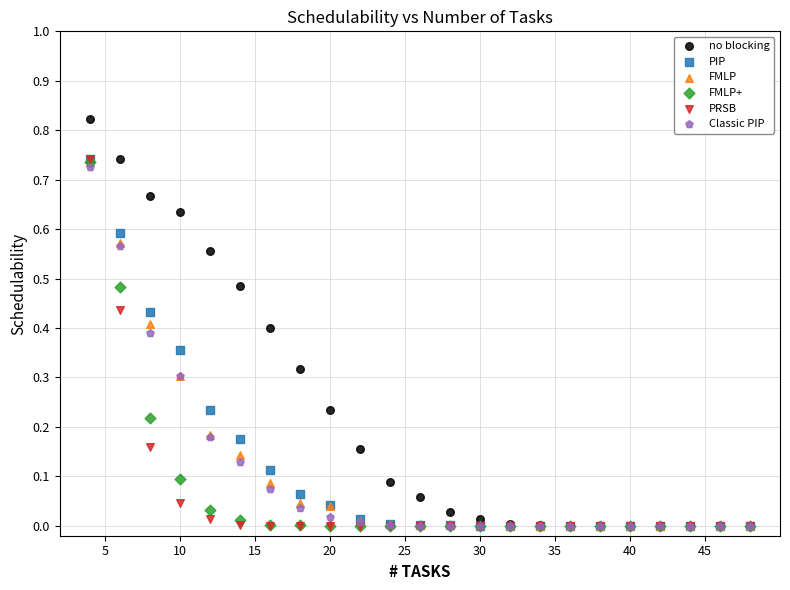

What are all the series names shown in the legend?

no blocking, PIP, FMLP, FMLP+, PRSB, Classic PIP